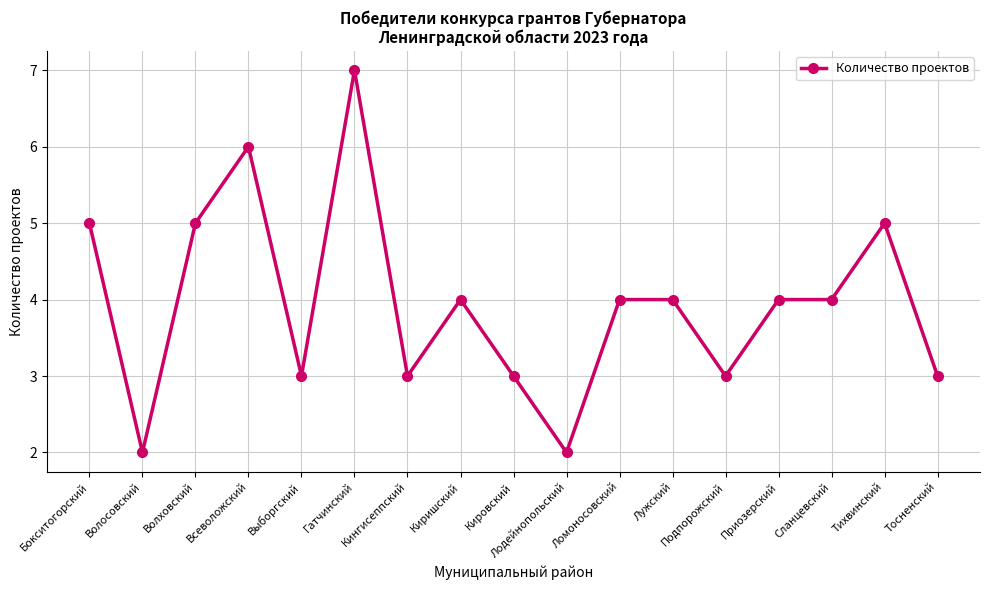

What is the maximum value shown in the chart?

7